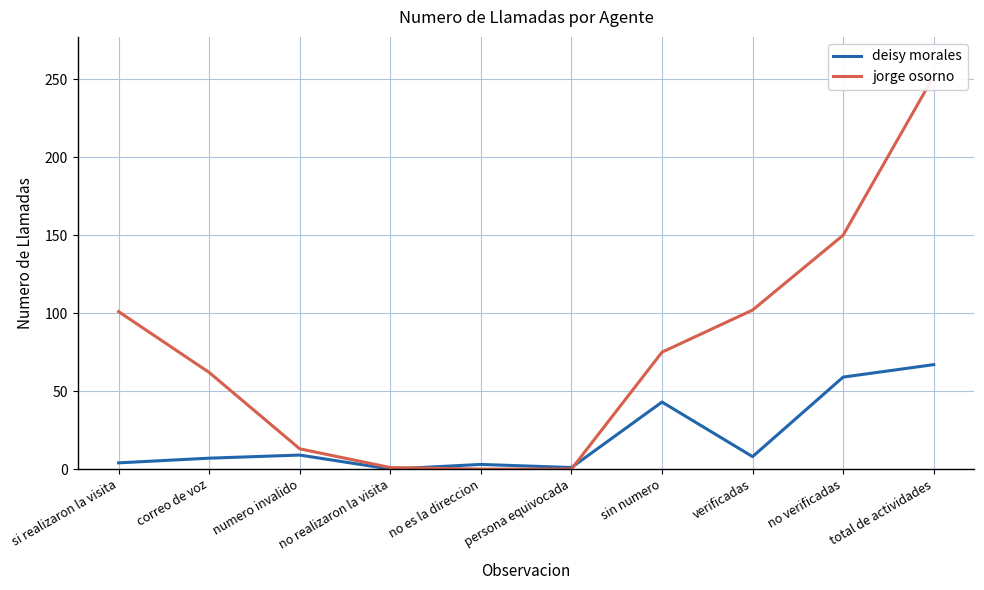

Between si realizaron la visita and numero invalido, which series saw the biggest shift?

jorge osorno